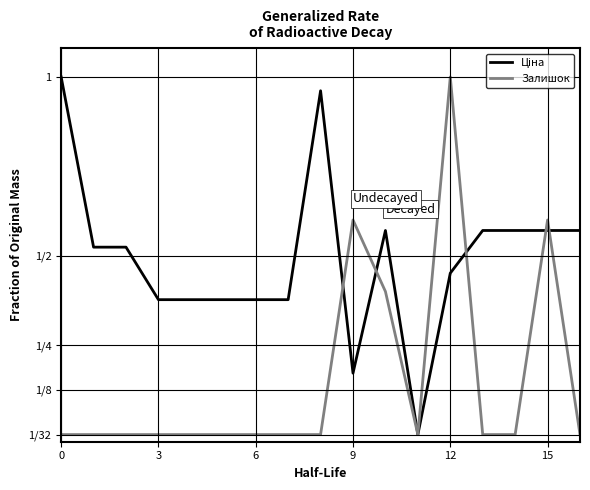

List the series in order of their peak value, lowest first.

Ціна, Залишок